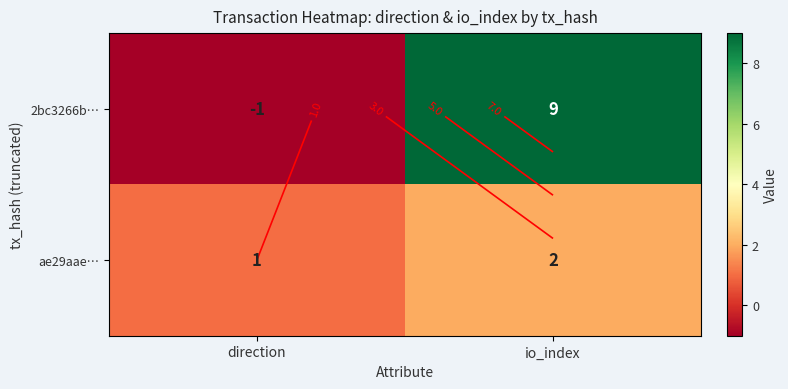

How many data points does each series have?

2